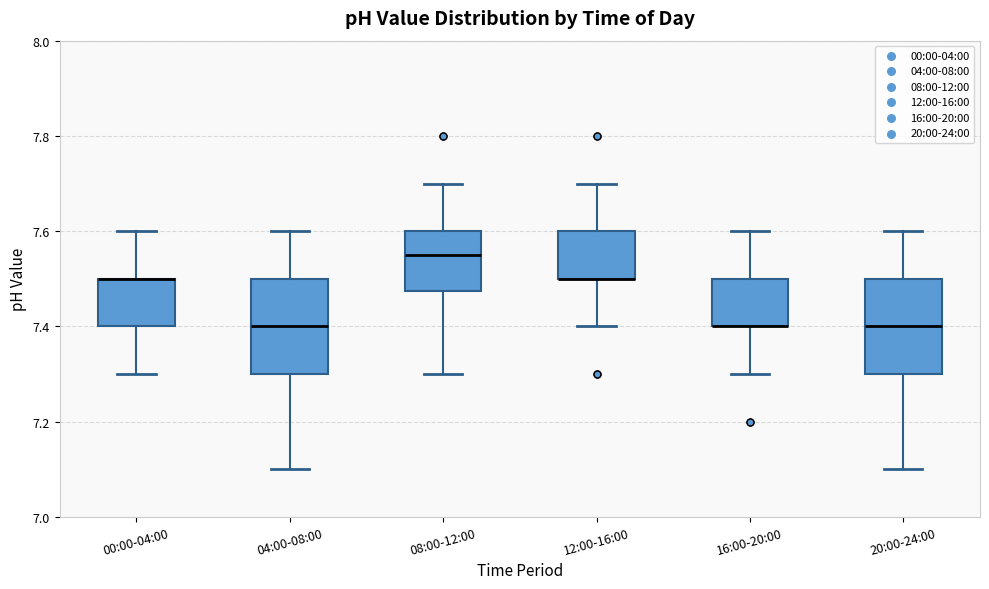

Reading left to right, transcribe this box plot: for each box, give where its median line is, the range the box spans, and where its two whiskers end, as read against the y-axis. The values are not printed on the chart, so give them approximately, as read against the axis.

00:00-04:00: median 7.50 (drawn on the box's upper edge), box 7.40 to 7.50, whiskers 7.30 to 7.60
04:00-08:00: median 7.40, box 7.30 to 7.50, whiskers 7.10 to 7.60
08:00-12:00: median 7.56, box 7.48 to 7.60, whiskers 7.30 to 7.70
12:00-16:00: median 7.50 (drawn on the box's lower edge), box 7.50 to 7.60, whiskers 7.40 to 7.70
16:00-20:00: median 7.40 (drawn on the box's lower edge), box 7.40 to 7.50, whiskers 7.30 to 7.60
20:00-24:00: median 7.40, box 7.30 to 7.50, whiskers 7.10 to 7.60